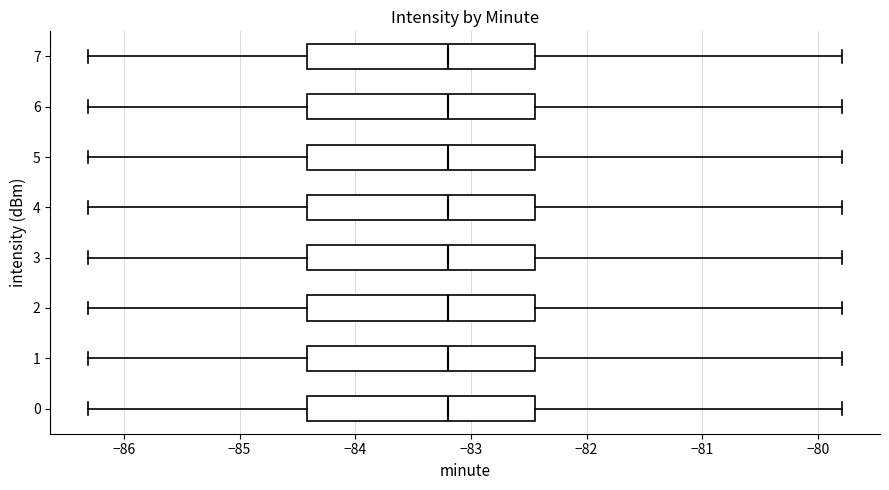

Reading bottom to top, transcribe this box plot: for each box, give where its median line is, the range the box spans, and where its two whiskers end, as read against the x-axis. The values are not printed on the chart, so give them approximately, as read against the axis.

0: median -83.2, box -84.4 to -82.4, whiskers -86.3 to -79.8
1: median -83.2, box -84.4 to -82.4, whiskers -86.3 to -79.8
2: median -83.2, box -84.4 to -82.4, whiskers -86.3 to -79.8
3: median -83.2, box -84.4 to -82.4, whiskers -86.3 to -79.8
4: median -83.2, box -84.4 to -82.4, whiskers -86.3 to -79.8
5: median -83.2, box -84.4 to -82.4, whiskers -86.3 to -79.8
6: median -83.2, box -84.4 to -82.4, whiskers -86.3 to -79.8
7: median -83.2, box -84.4 to -82.4, whiskers -86.3 to -79.8